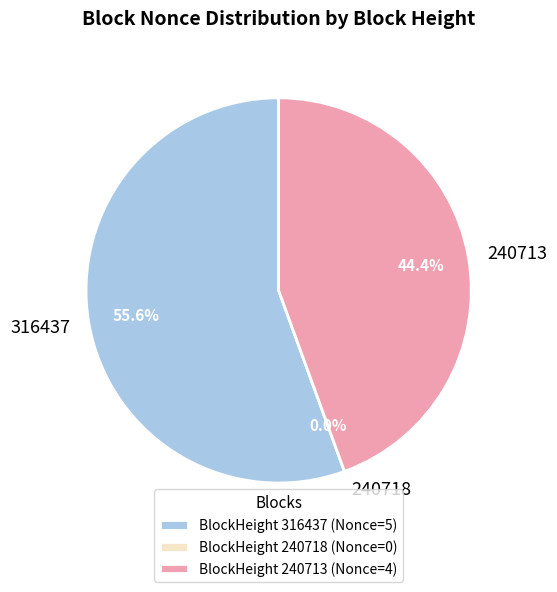

What is the ratio of the value at 240713 to the value at 316437?

0.8